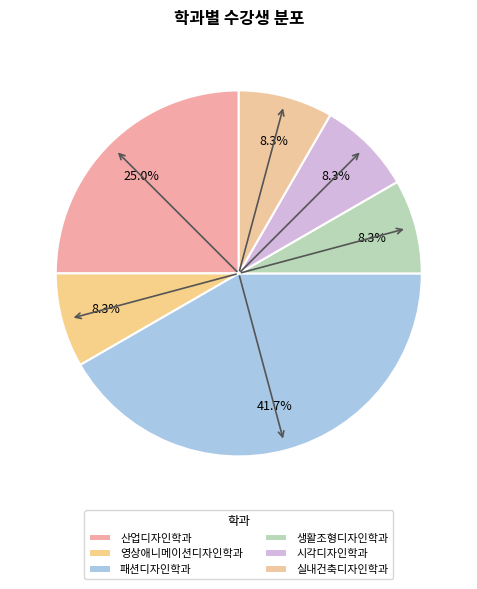

To the nearest percent, what is the combined percentage of 산업디자인학과 and 생활조형디자인학과?

33%